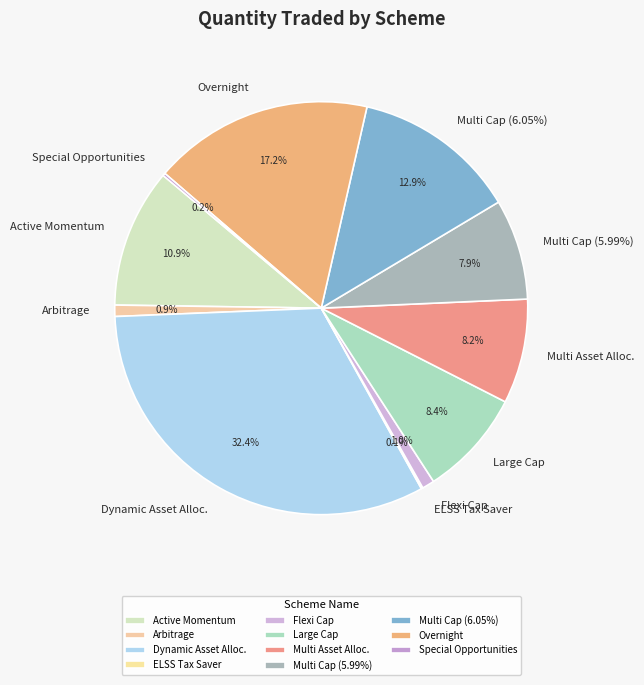

Count the number of slices in the pie.

11